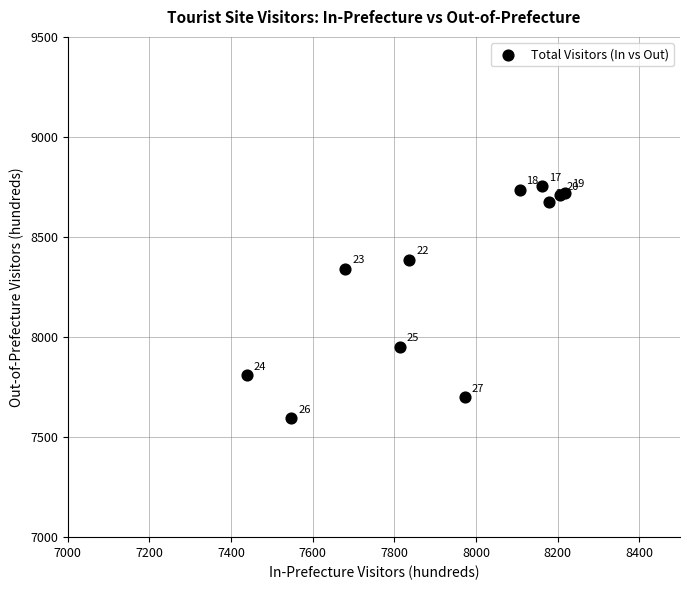

What Y value in the scatter plot is closest to 8174?

8340